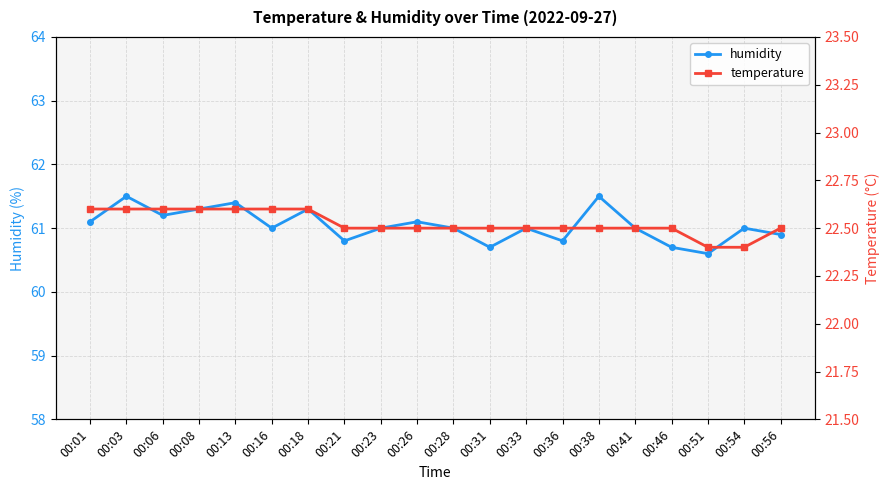

Is it true that temperature equals 22.6 at 00:13?

True